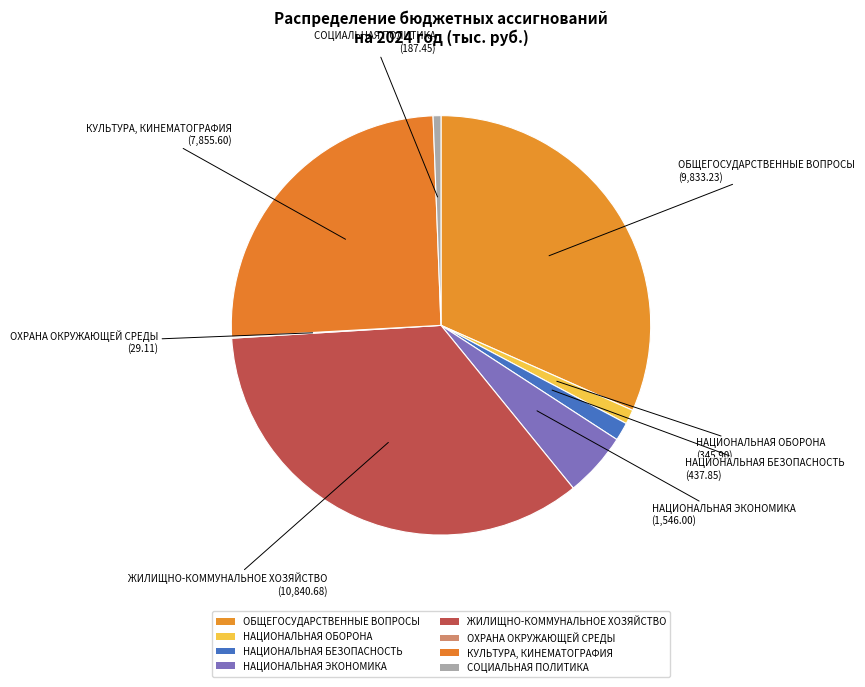

Is there any slice that represents more than half of the pie?

No